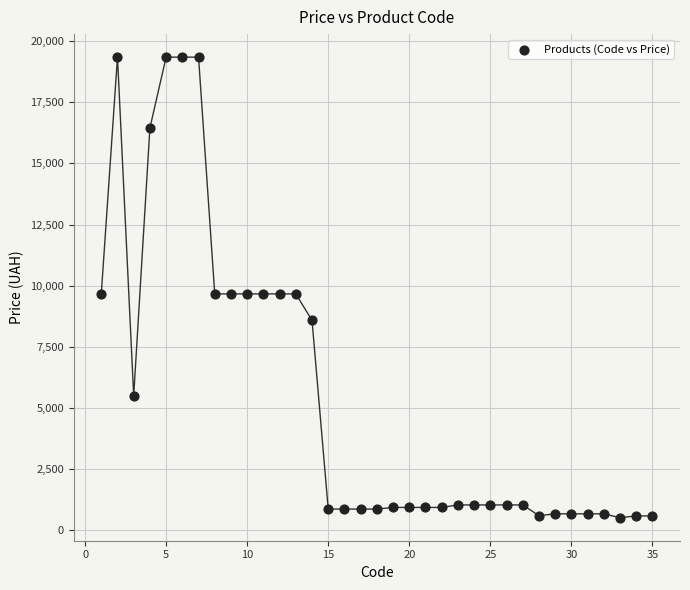

What is the range of X values (max minus min)?

34.0